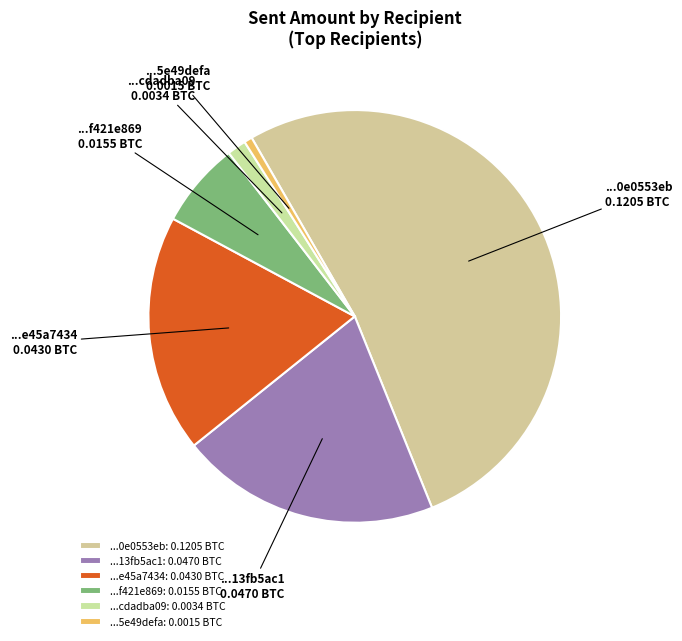

Does ...0e0553eb account for over 50% of the chart?

Yes